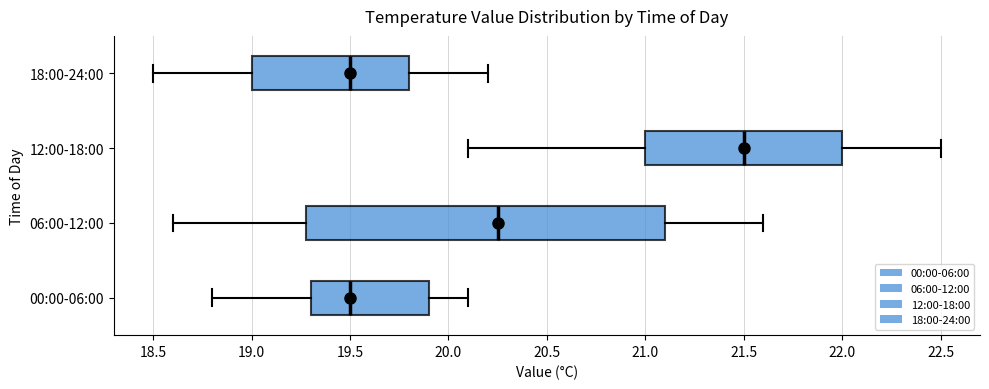

Reading bottom to top, read every box against the x-axis: the position of its median line, the range the box covers, and the ends of its whiskers. The values are not printed on the chart, so give them approximately, as read against the axis.

00:00-06:00: median 19.50, box 19.30 to 19.90, whiskers 18.80 to 20.10
06:00-12:00: median 20.25, box 19.30 to 21.10, whiskers 18.60 to 21.60
12:00-18:00: median 21.50, box 21.00 to 22.00, whiskers 20.10 to 22.50
18:00-24:00: median 19.50, box 19.00 to 19.80, whiskers 18.50 to 20.20